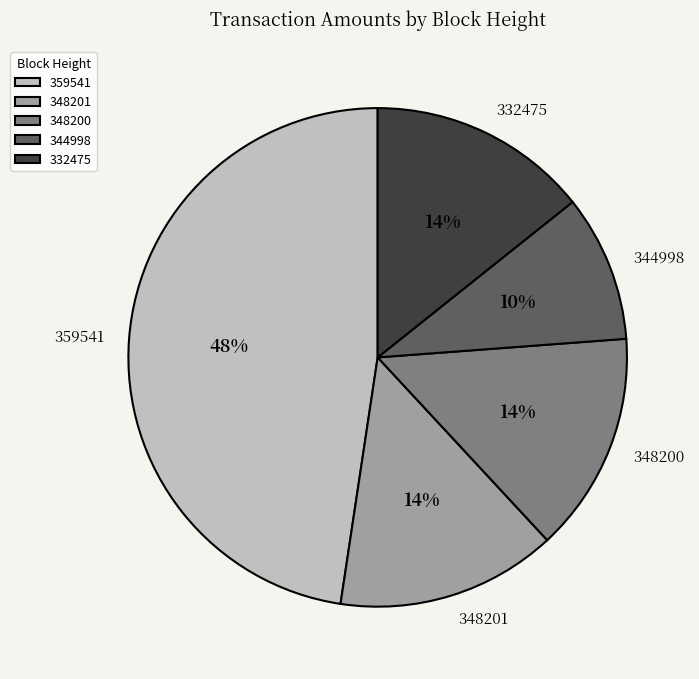

Which has a higher value, 359541 or 344998?

359541